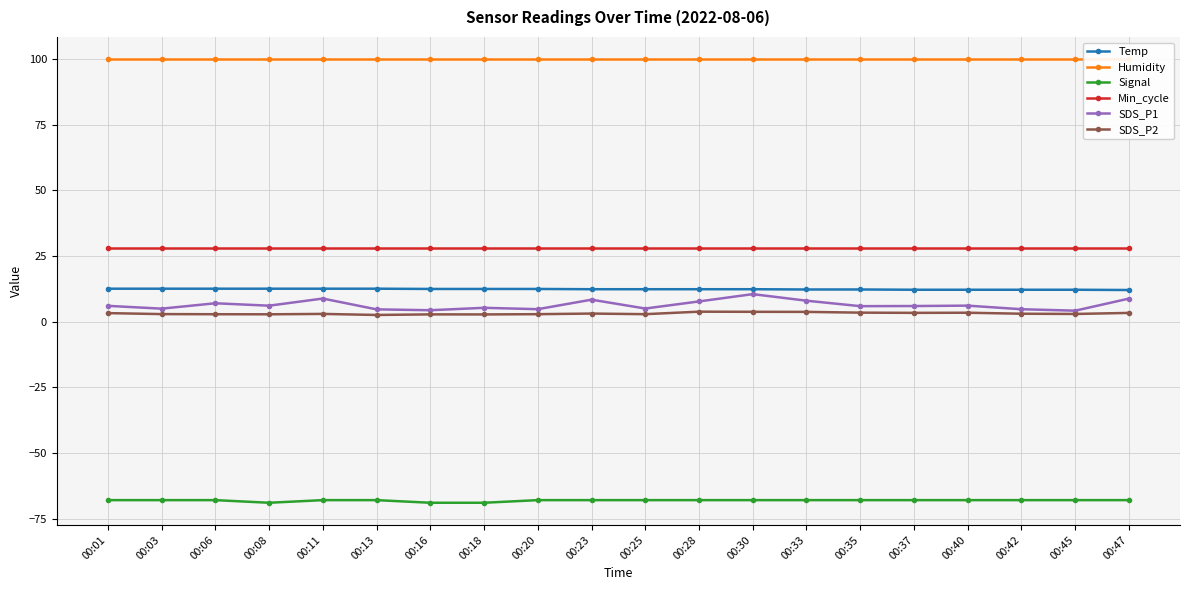

The Min_cycle series shows 49.8 at 00:18. True or false?

False